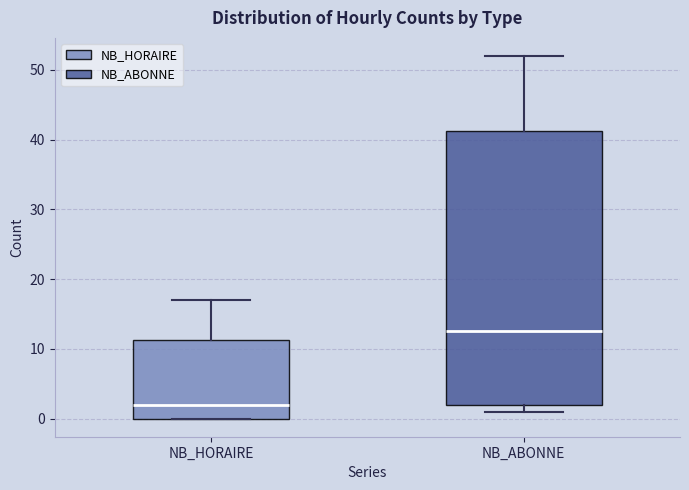

Reading left to right, transcribe this box plot: for each box, give where its median line is, the range the box spans, and where its two whiskers end, as read against the y-axis. The values are not printed on the chart, so give them approximately, as read against the axis.

NB_HORAIRE: median 2, box 0 to 11, whiskers 0 to 17
NB_ABONNE: median 13, box 2 to 41, whiskers 1 to 52